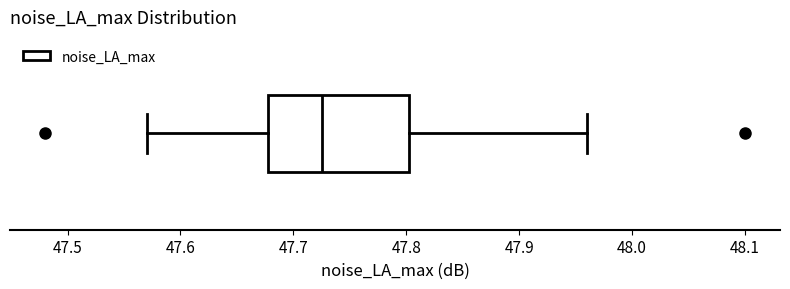

Read this box plot against the x-axis: the position of the median line, the range covered by the box, and the ends of both whiskers. The values are not printed on the chart, so give them approximately, as read against the axis.

median 47.73, box 47.68 to 47.80, whiskers 47.57 to 47.96